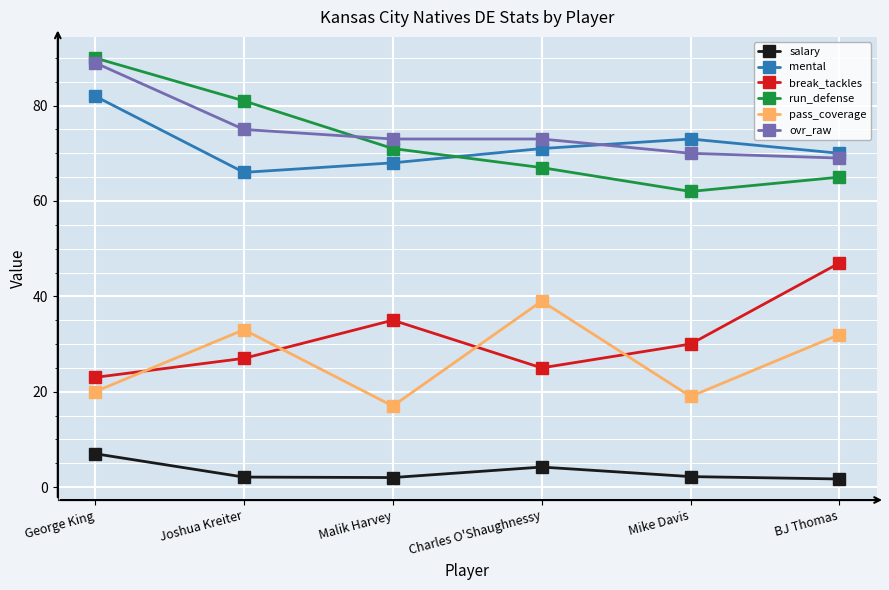

Is this an area chart (filled region under the line)?

No